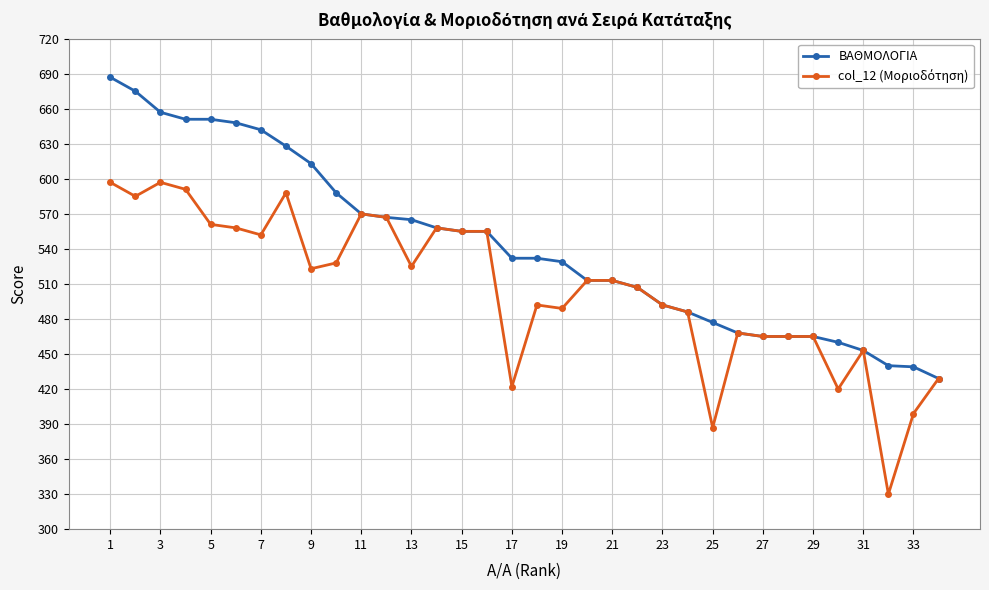

What is the value of the ΒΑΘΜΟΛΟΓΙΑ point at the 28th from the left?

465